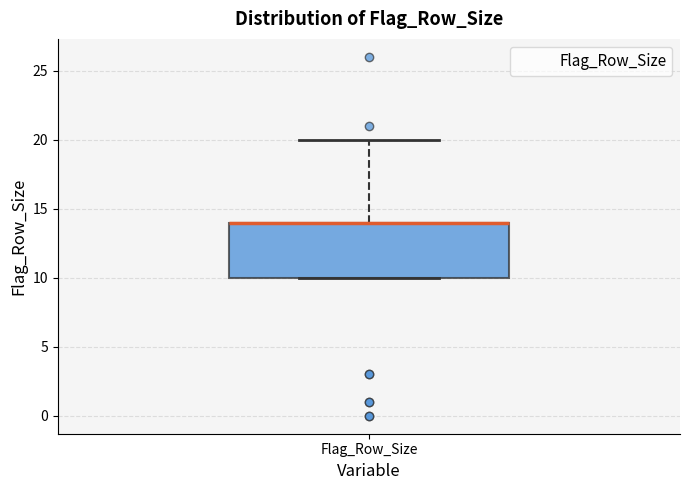

Where does the upper whisker of the box for Flag_Row_Size end on the y-axis? The values are not printed on the chart, so give them approximately, as read against the axis.

20